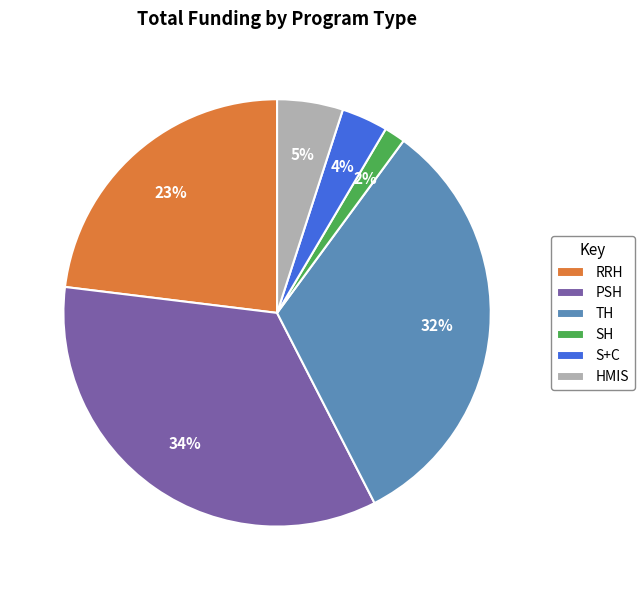

To the nearest percent, what is the combined percentage of TH and S+C?

36%